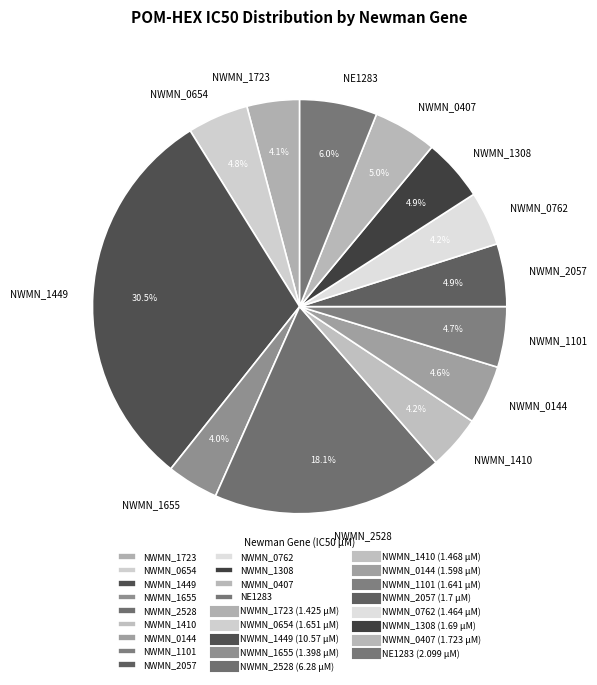

What is the largest slice in the pie chart?

NWMN_1449